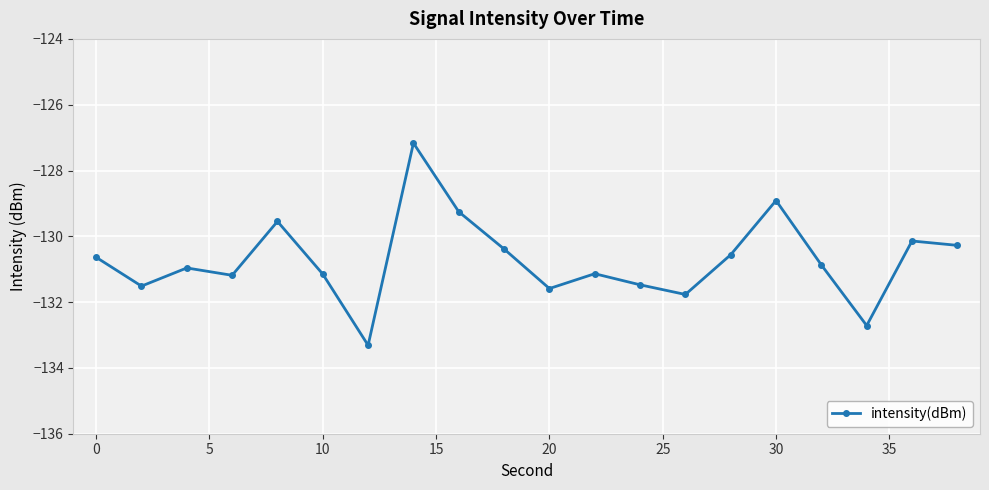

True or false: there are more than 0 points higher than both neighbors.

True